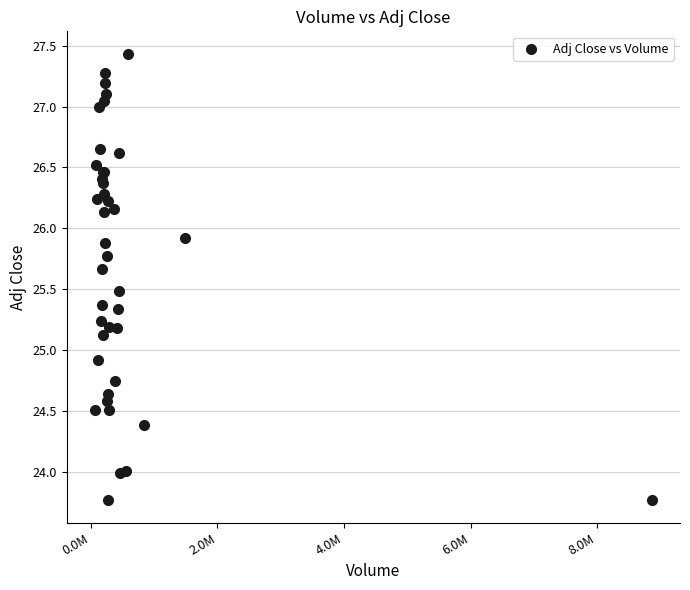

What Y value in the scatter plot is closest to 25?

24.9